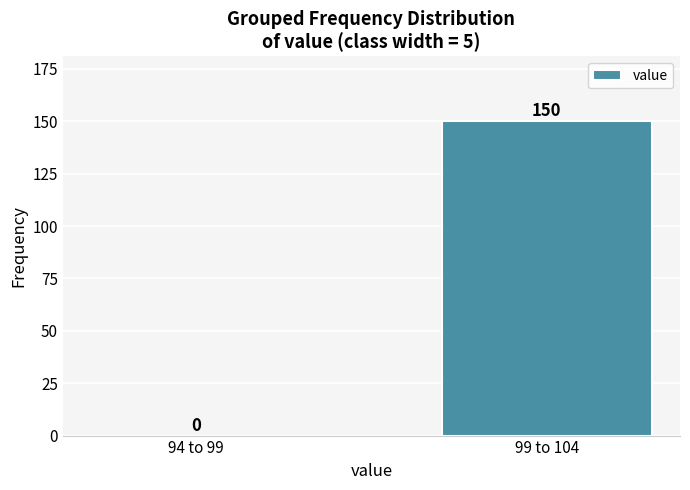

Reading left to right, extract all data points from this chart.

94 to 99=0	99 to 104=150